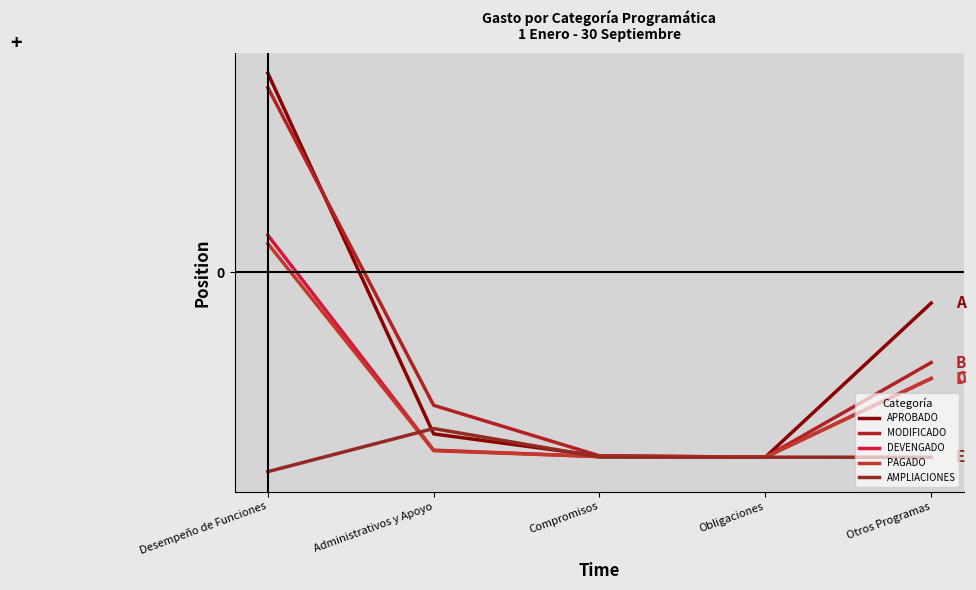

Reading left to right, what are all the values shown in this chart?

APROBADO: Desempeño de Funciones=3.0	Administrativos y Apoyo=-2.4	Compromisos=-2.8	Obligaciones=-2.8	Otros Programas=-0.5
MODIFICADO: Desempeño de Funciones=2.8	Administrativos y Apoyo=-2.0	Compromisos=-2.8	Obligaciones=-2.8	Otros Programas=-1.4
DEVENGADO: Desempeño de Funciones=0.6	Administrativos y Apoyo=-2.7	Compromisos=-2.8	Obligaciones=-2.8	Otros Programas=-1.6
PAGADO: Desempeño de Funciones=0.4	Administrativos y Apoyo=-2.7	Compromisos=-2.8	Obligaciones=-2.8	Otros Programas=-1.6
AMPLIACIONES: Desempeño de Funciones=-3.0	Administrativos y Apoyo=-2.4	Compromisos=-2.8	Obligaciones=-2.8	Otros Programas=-2.8